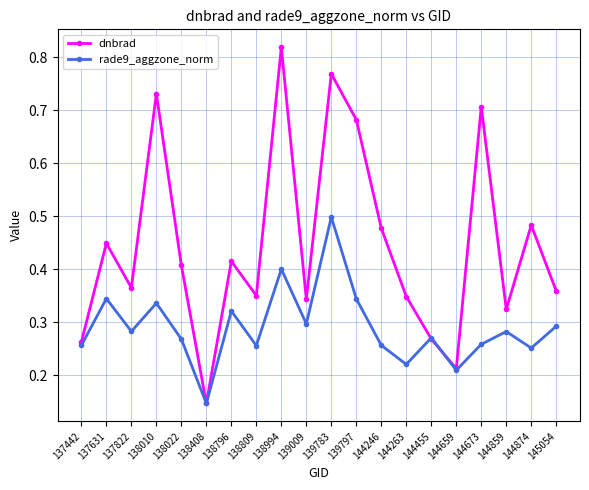

At which category is the sum across all series the highest?

139783